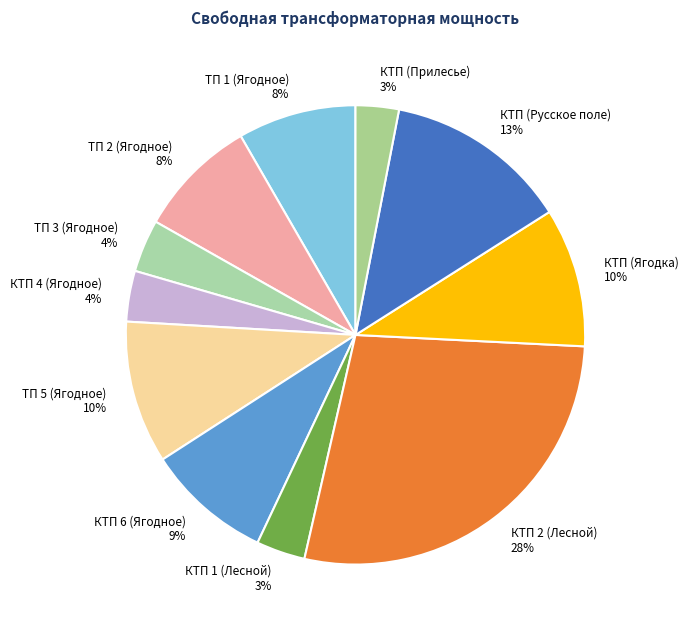

Which slice is the largest?

КТП 2 (Лесной)